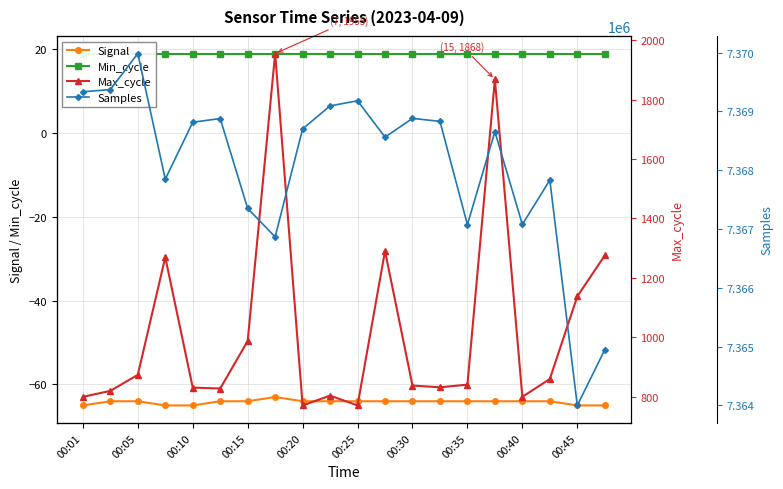

What is the lowest value of the Signal series?

-65